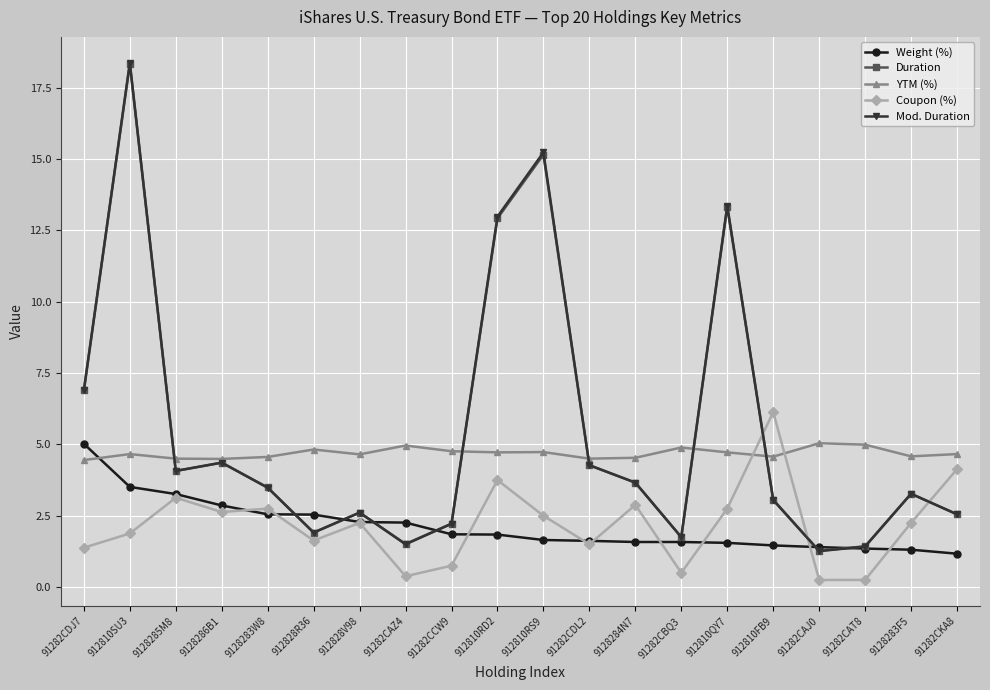

What is the label of the 19th point from the right?

912810SU3